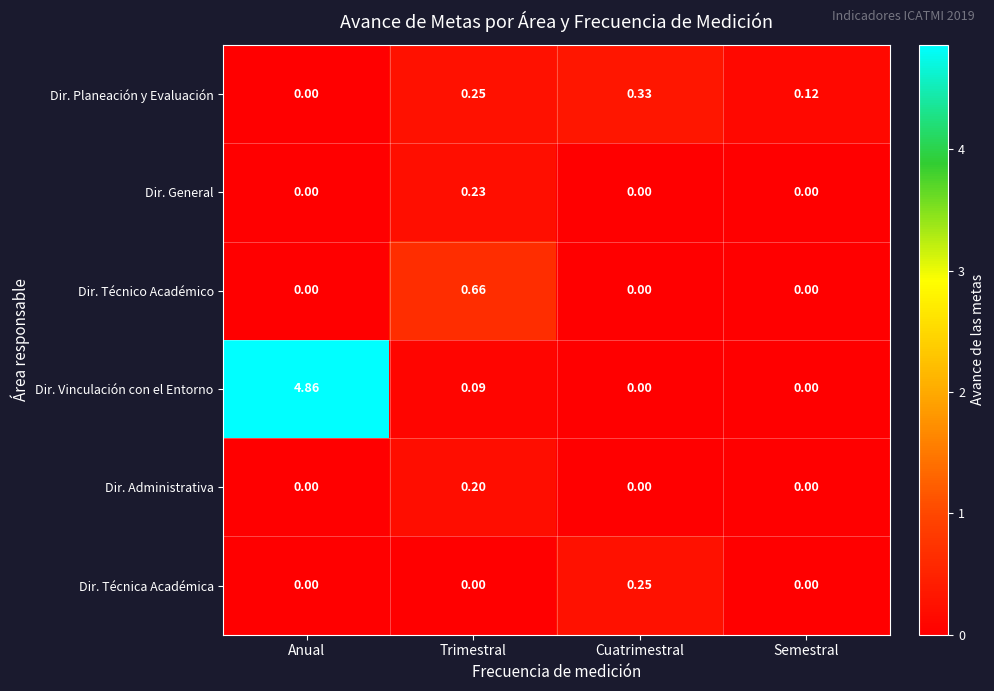

At which category does the chart reach its peak across all series?

Anual